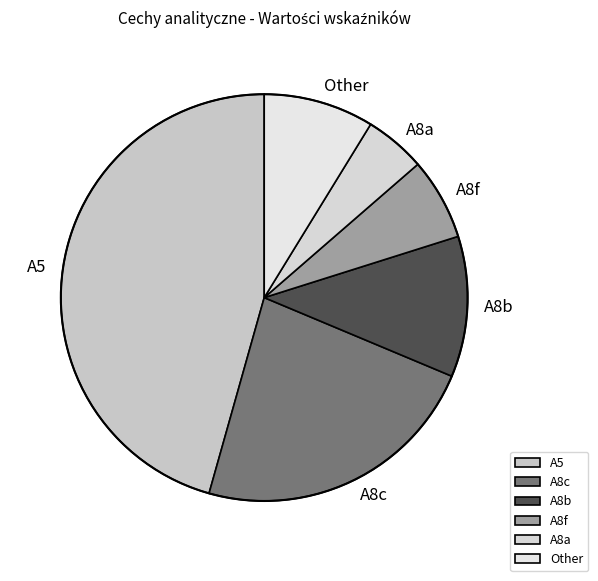

What is the smallest slice in the pie chart?

A8a